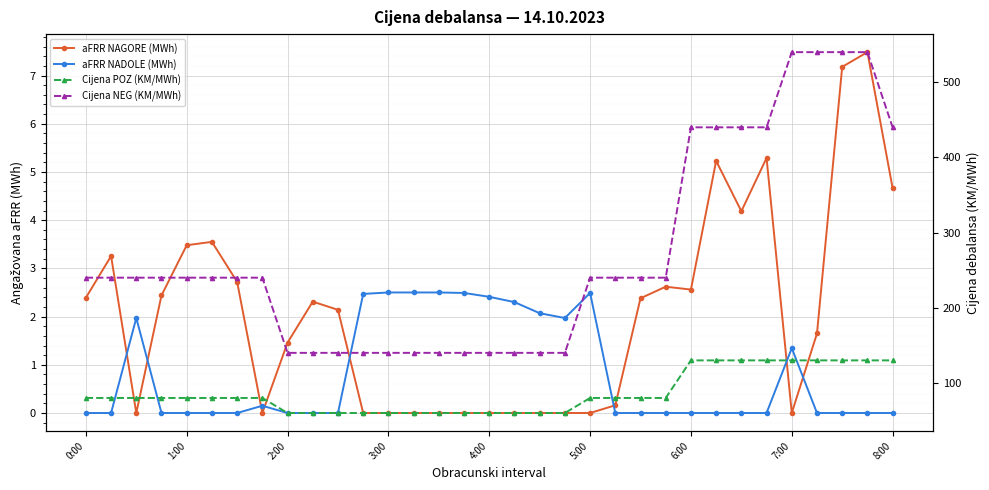

Which series has the largest total across all categories?

Cijena NEG (KM/MWh)